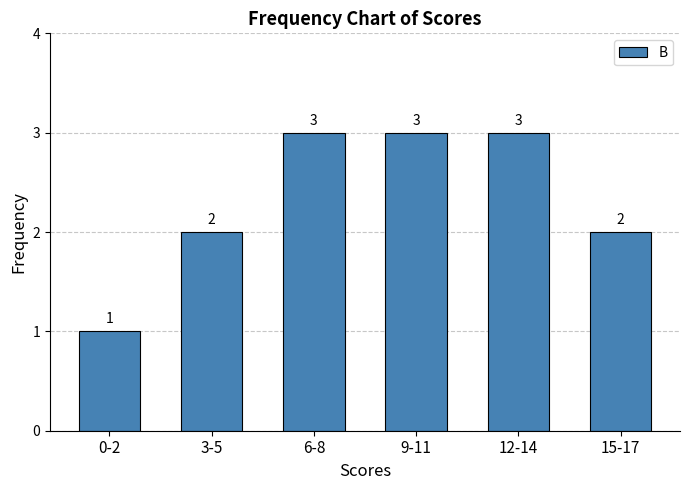

Reading left to right, transcribe all the data shown in this chart.

0-2=1	3-5=2	6-8=3	9-11=3	12-14=3	15-17=2